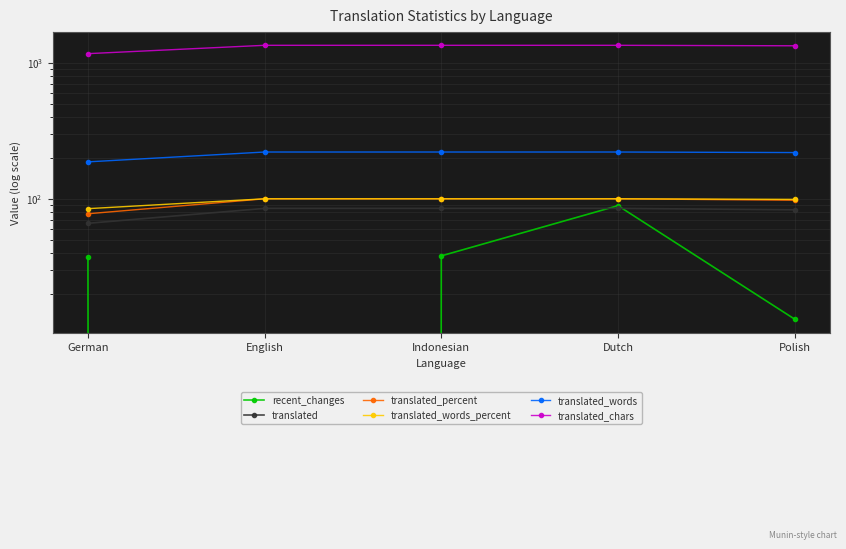

Is the value of translated_words at Dutch greater than the value of recent_changes at English?

Yes